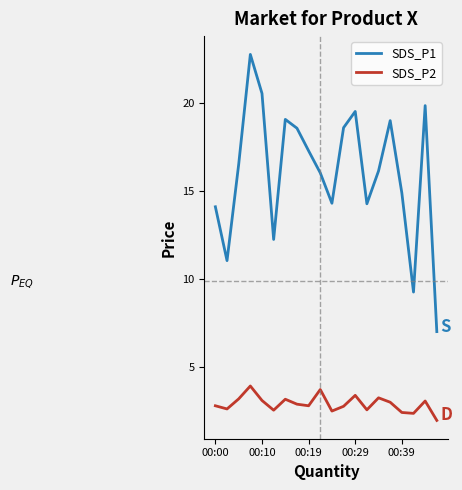

What is the lowest value of the SDS_P2 series?

2.0